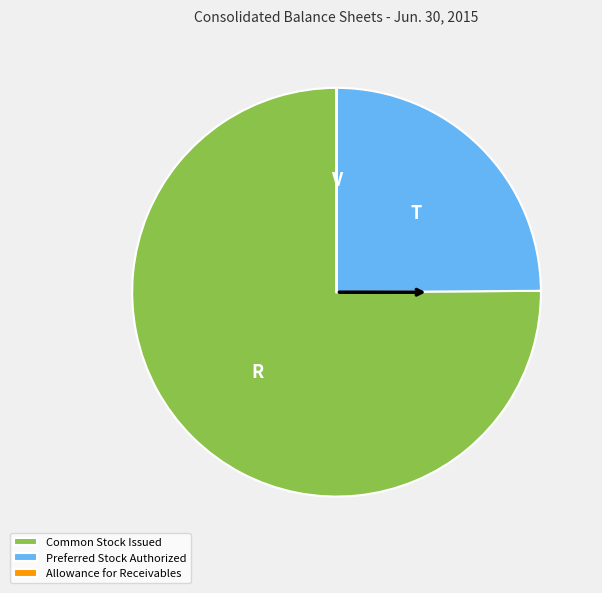

What is the largest slice in the pie chart?

Common Stock Issued